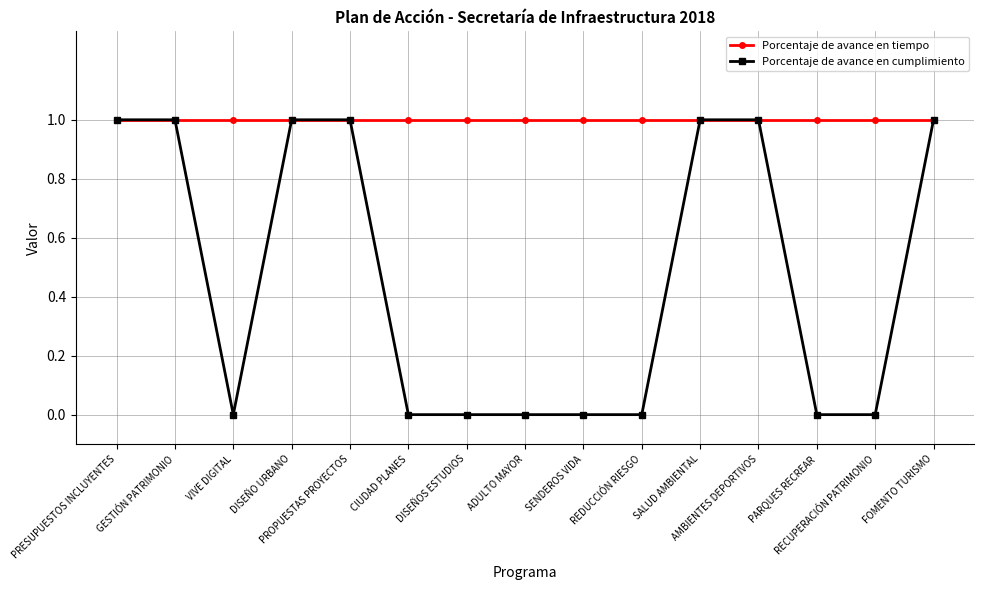

Which series has the widest spread of values?

Porcentaje de avance en cumplimiento